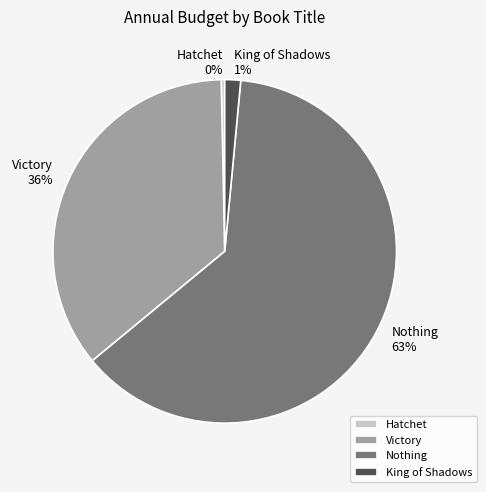

Which category has the biggest portion of the pie?

Nothing